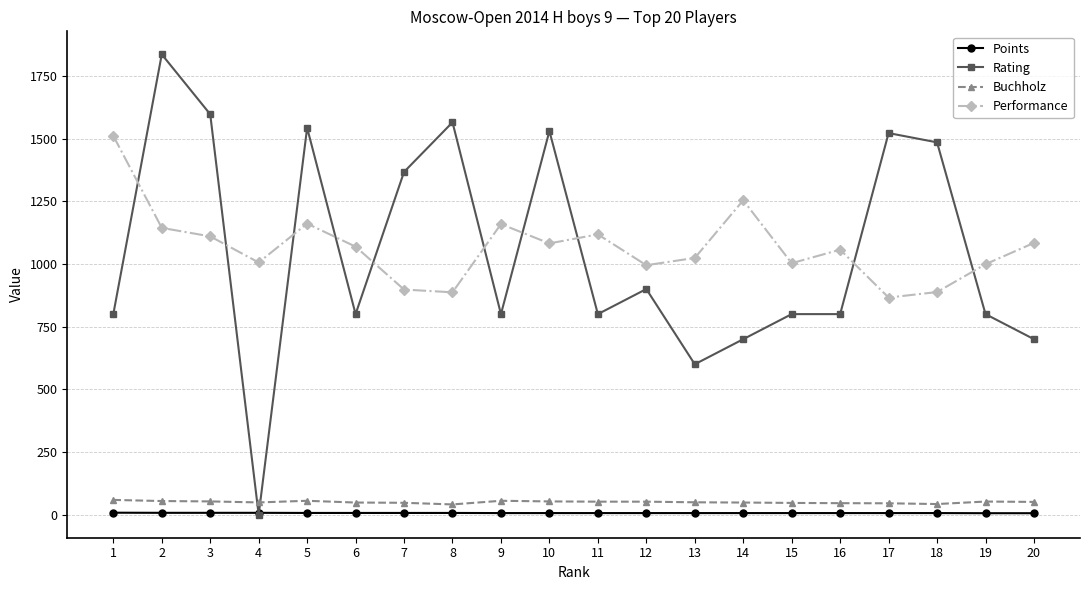

What is the lowest value of the Buchholz series?

41.0